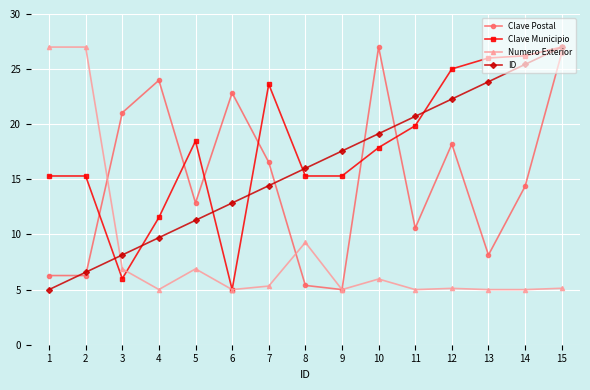

What is the difference between the maximum and minimum values in the Clave Postal series?

22.0